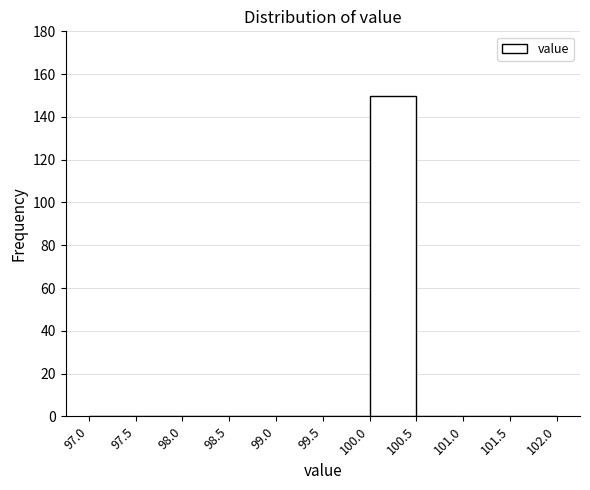

Over which range of the x-axis is the bar tallest?

100.0 to 100.5